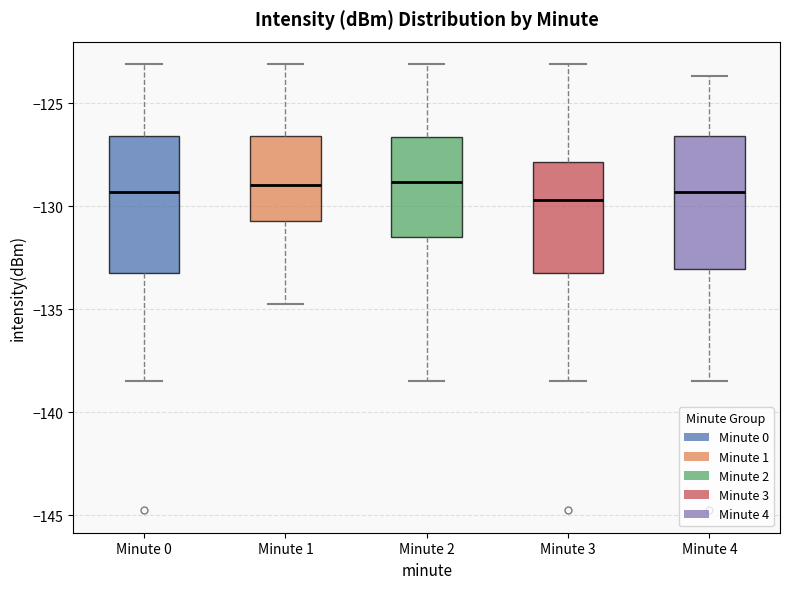

Reading left to right, transcribe this box plot: for each box, give where its median line is, the range the box spans, and where its two whiskers end, as read against the y-axis. The values are not printed on the chart, so give them approximately, as read against the axis.

Minute 0: median -129.5, box -133.0 to -126.5, whiskers -138.5 to -123.0
Minute 1: median -129.0, box -130.5 to -126.5, whiskers -135.0 to -123.0
Minute 2: median -129.0, box -131.5 to -126.5, whiskers -138.5 to -123.0
Minute 3: median -129.5, box -133.0 to -128.0, whiskers -138.5 to -123.0
Minute 4: median -129.5, box -133.0 to -126.5, whiskers -138.5 to -123.5